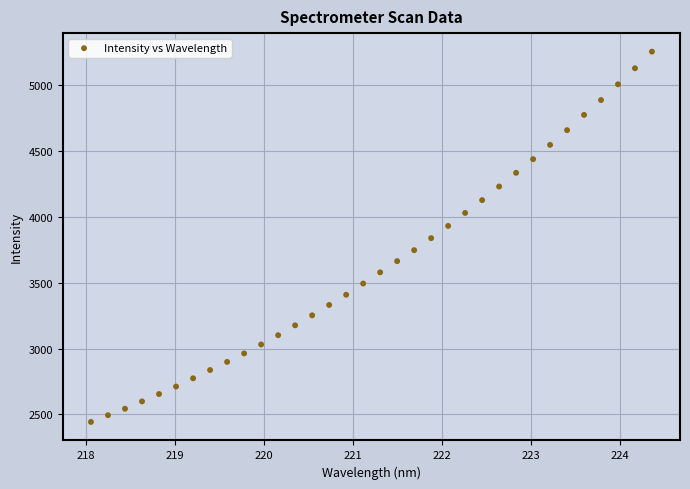

What is the range of X values (max minus min)?

6.3